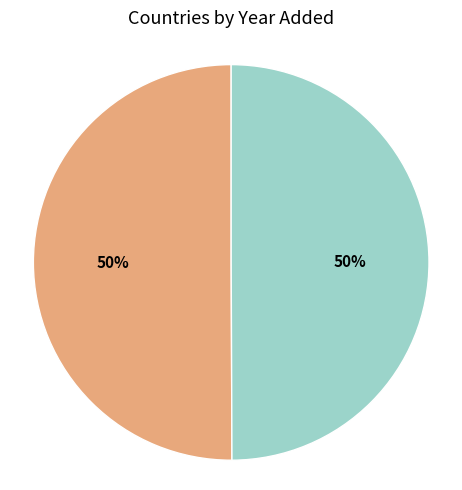

How many slices are in this pie chart?

2